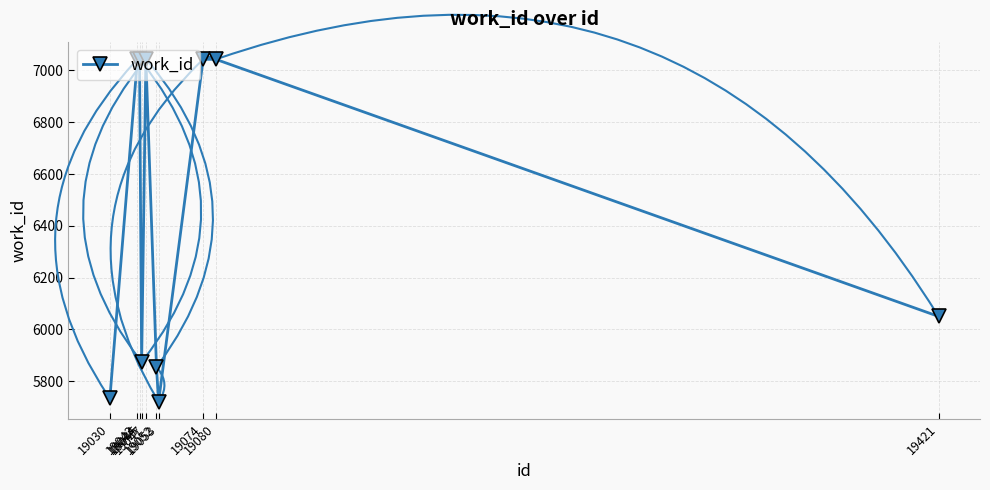

What is the value of the 4th point from the left?

5874